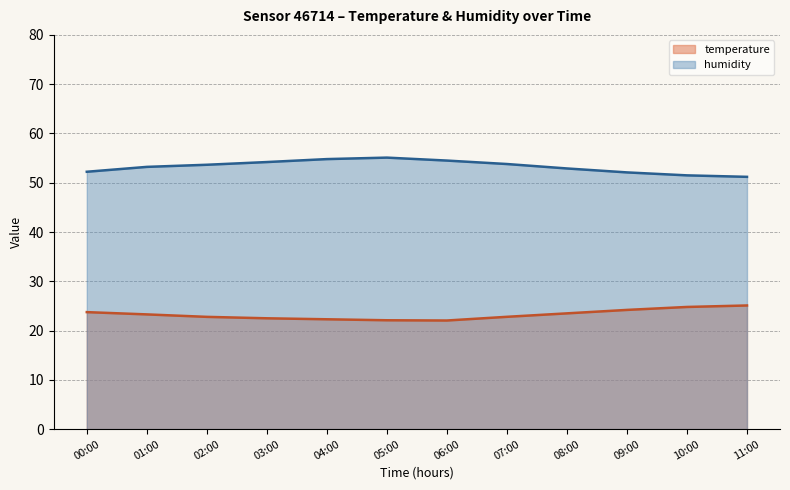

True or false: humidity and temperature intersect in this chart.

False